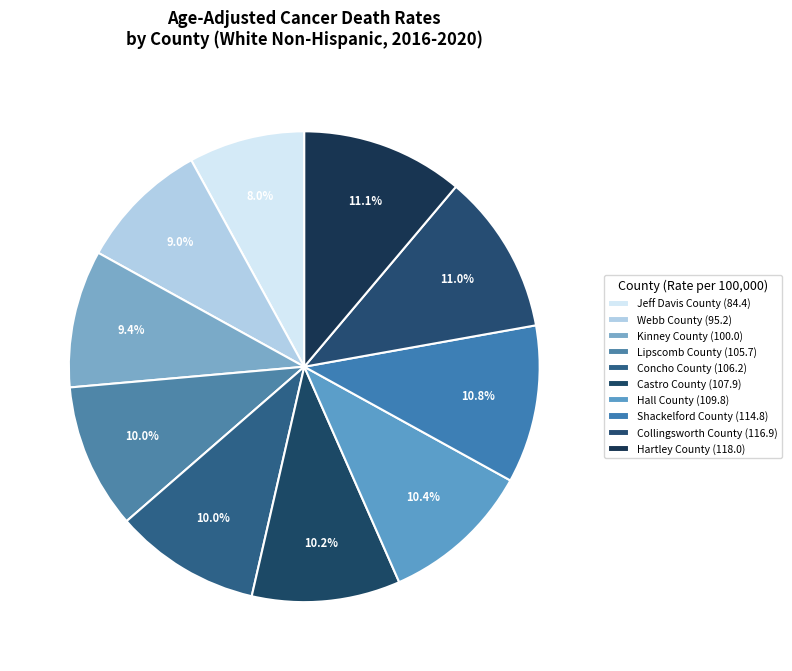

Count the number of slices in the pie.

10